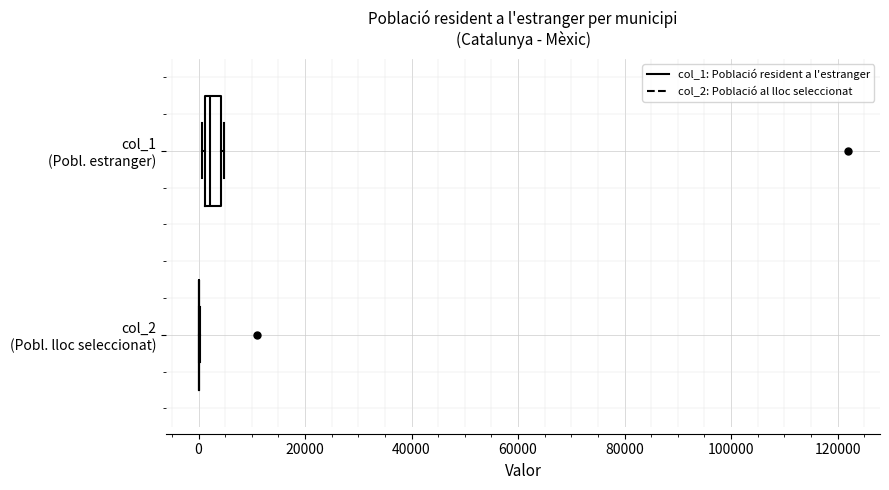

Reading bottom to top, read every box against the x-axis: the position of its median line, the range the box covers, and the ends of its whiskers. The values are not printed on the chart, so give them approximately, as read against the axis.

col_2 (Pobl. lloc seleccionat): box collapsed to a line at 0, whiskers 0 to 0
col_1 (Pobl. estranger): median 2000 (inside the box), box 2000 to 4000, whiskers 0 to 4000 (just right of the box's right edge)